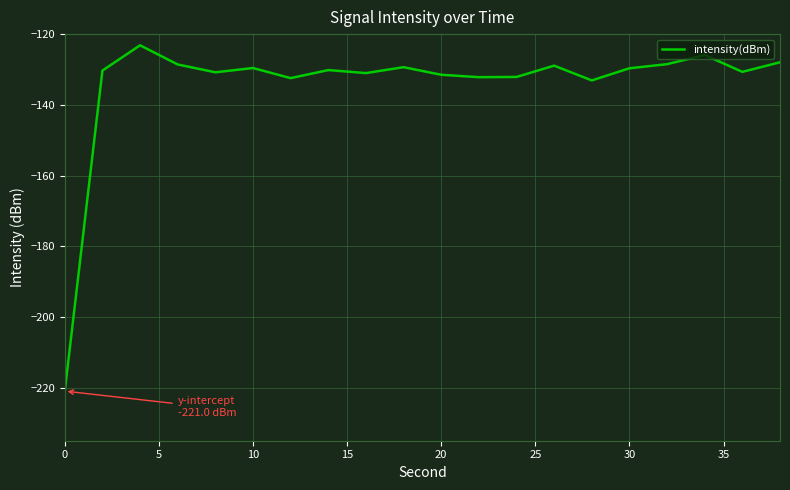

Is this an area chart (filled region under the line)?

No